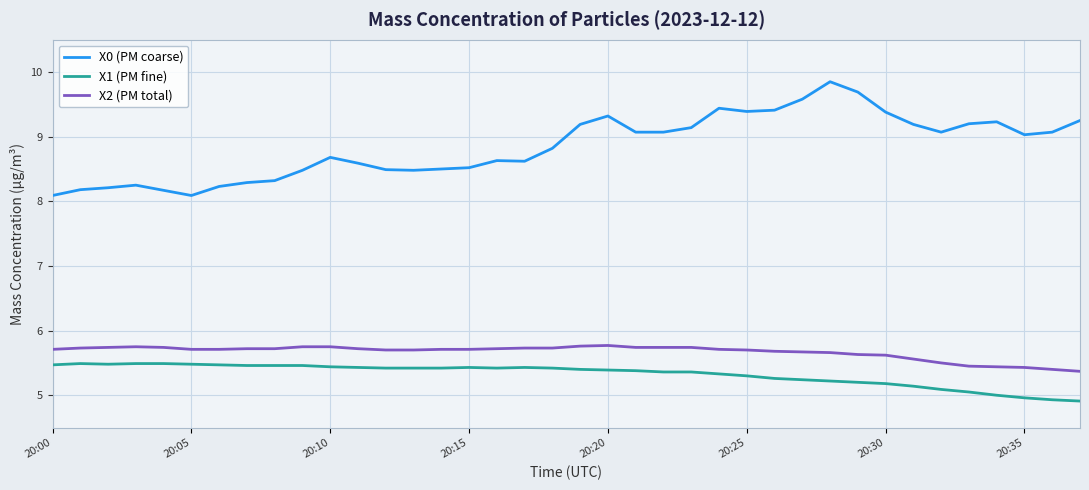

Which series has the largest total across all categories?

X0 (PM coarse)